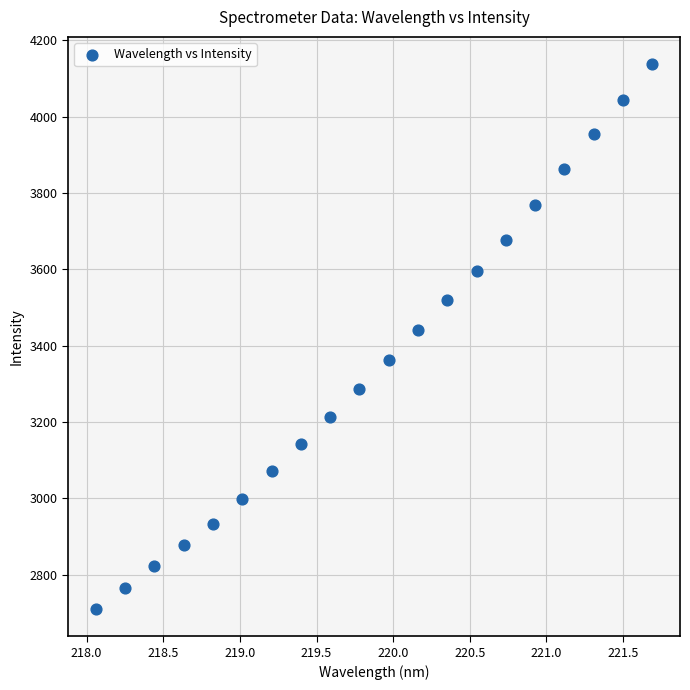

What Y value in the scatter plot is closest to 3423?

3440.2